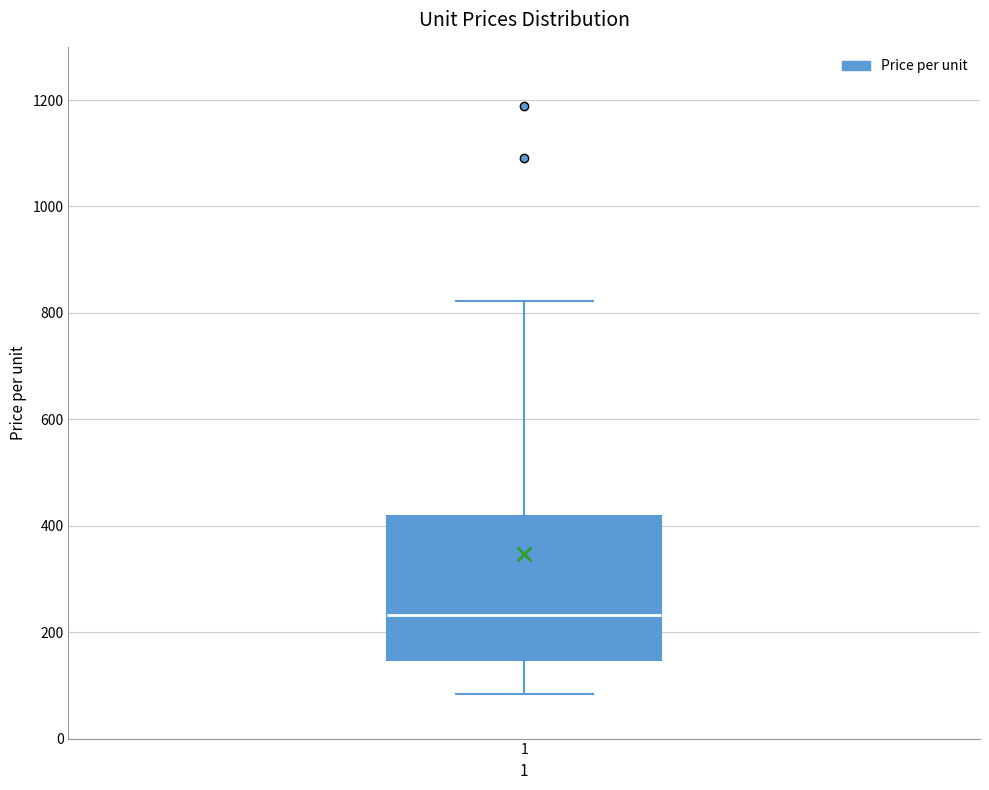

Transcribe this box plot: give where the median line is, the range the box spans, and where the two whiskers end, as read against the y-axis. The values are not printed on the chart, so give them approximately, as read against the axis.

median 240, box 140 to 420, whiskers 80 to 820